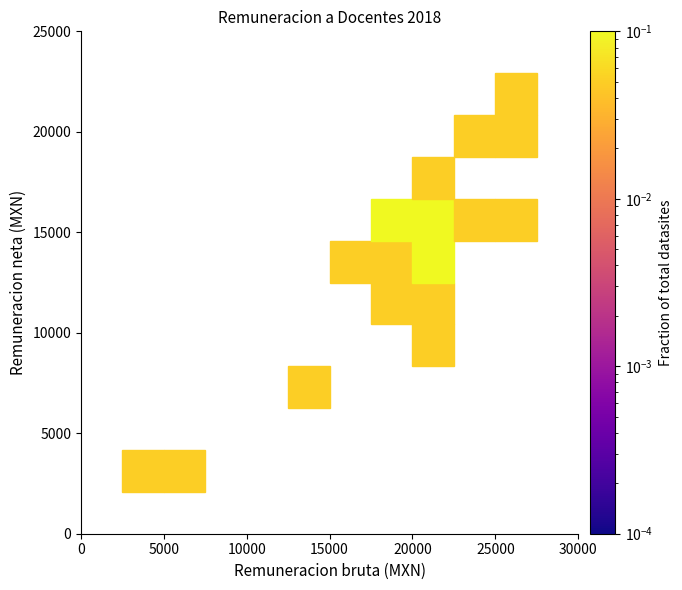

What Y value in the scatter plot is closest to 12249?

11872.0